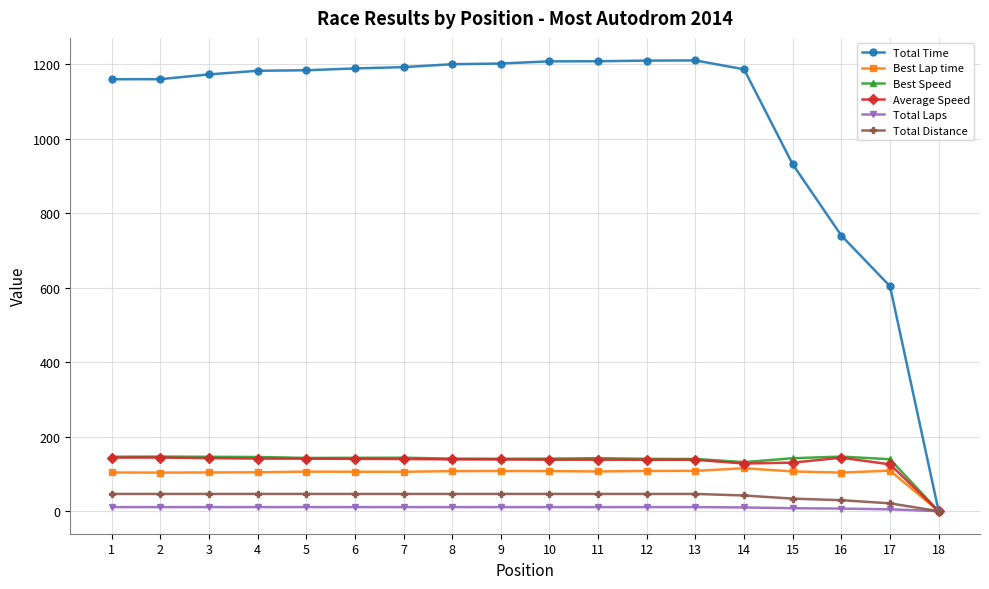

How many series are shown in this chart?

6